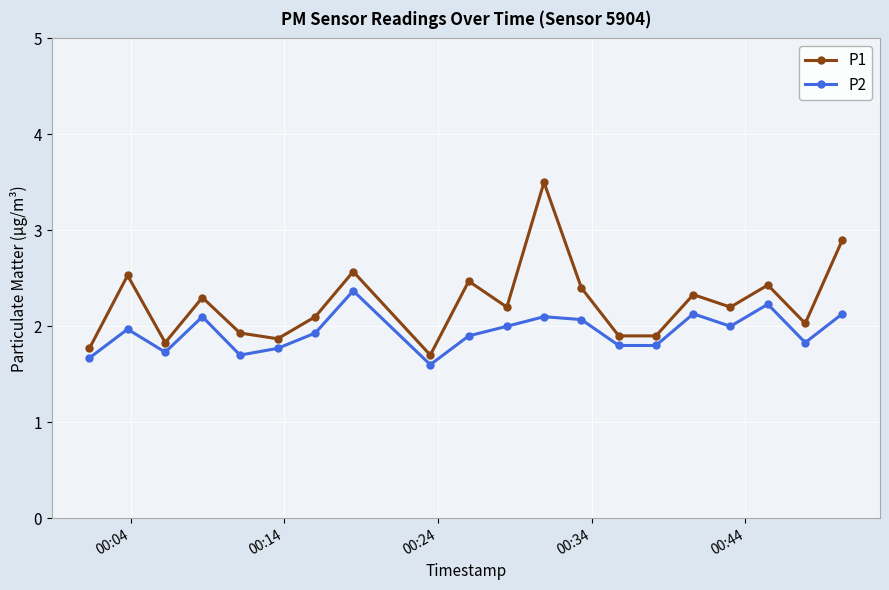

Which series has the largest total across all categories?

P1